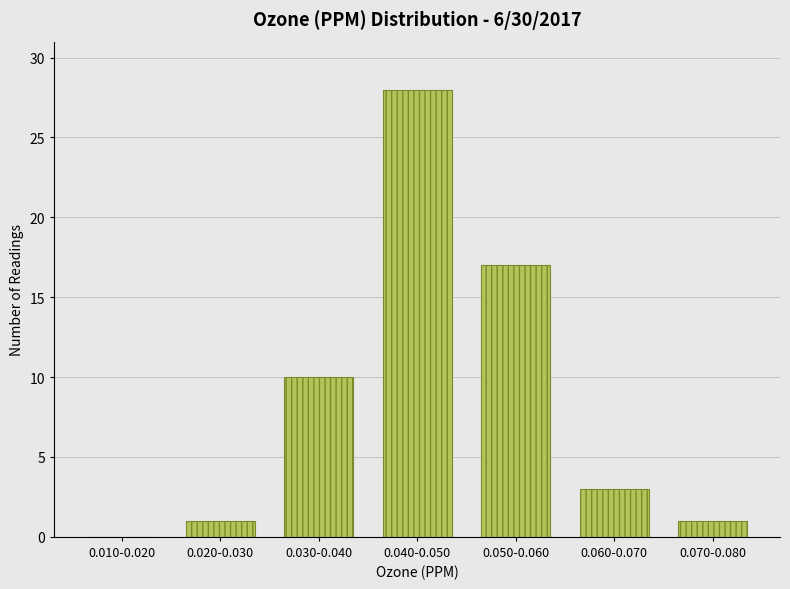

Reading left to right, list all the values displayed in this chart.

0.010-0.020=0	0.020-0.030=1	0.030-0.040=10	0.040-0.050=28	0.050-0.060=17	0.060-0.070=3	0.070-0.080=1